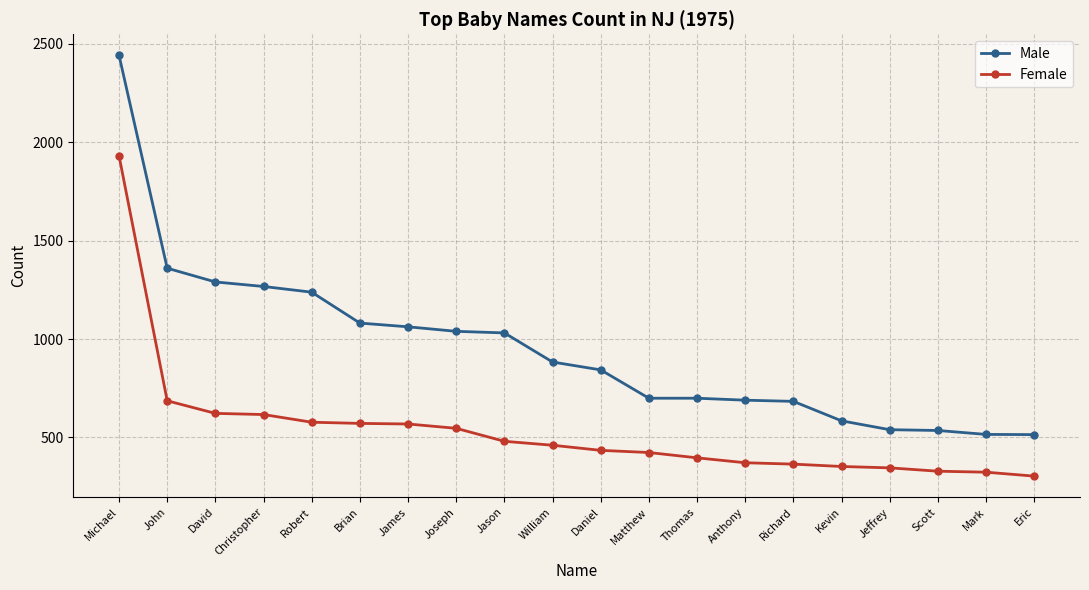

What is the average value of the Male series?

950